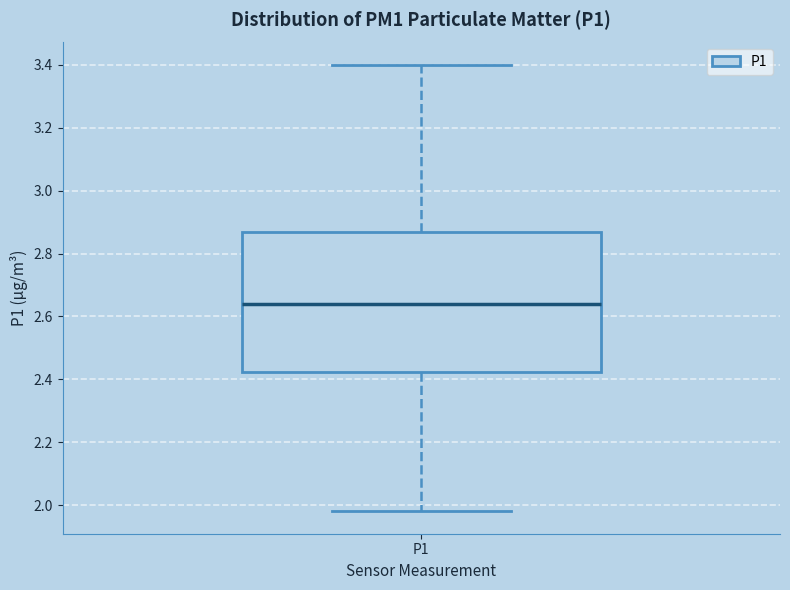

Read this box plot against the y-axis: the position of the median line, the range covered by the box, and the ends of both whiskers. The values are not printed on the chart, so give them approximately, as read against the axis.

median 2.64, box 2.42 to 2.88, whiskers 1.98 to 3.40